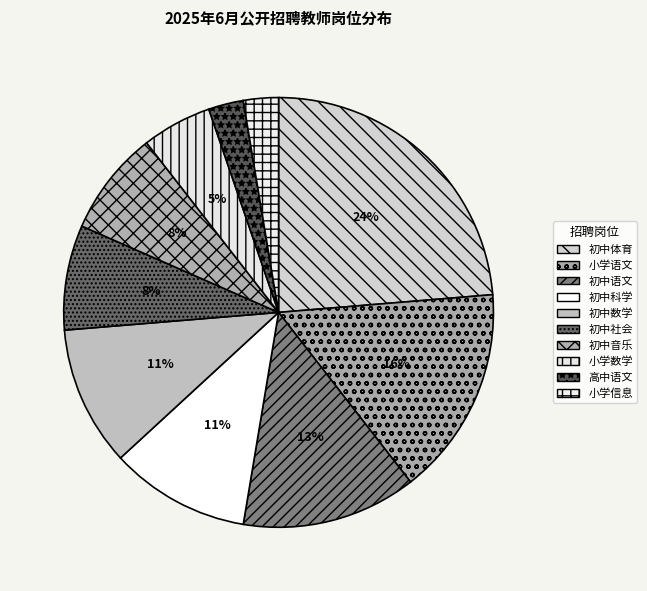

How many segments does this pie chart have?

10